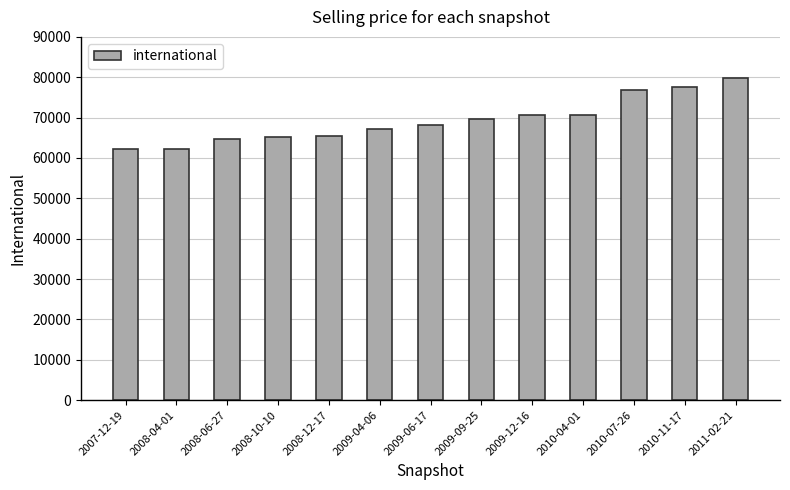

Is it true that the value at 2007-12-19 is 84069?

False